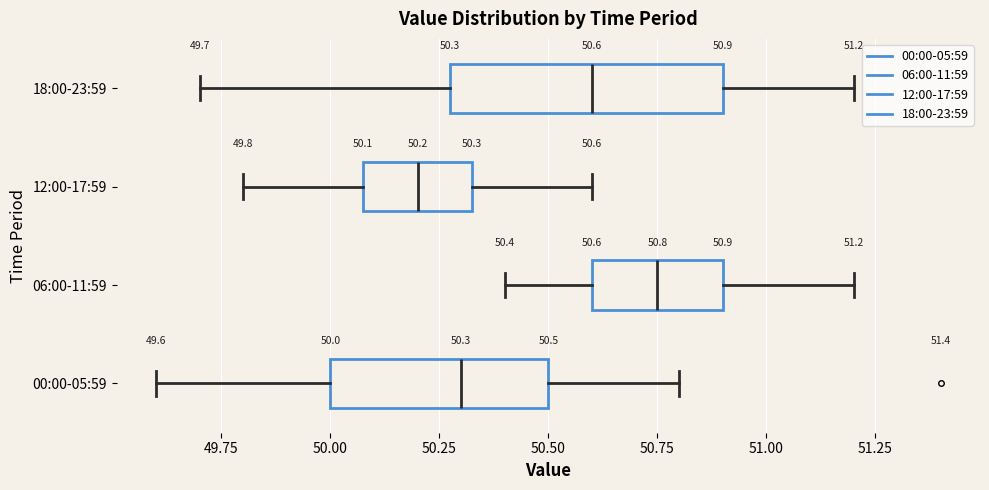

Comparing the boxes themselves (not the whiskers), which one is the widest?

18:00-23:59